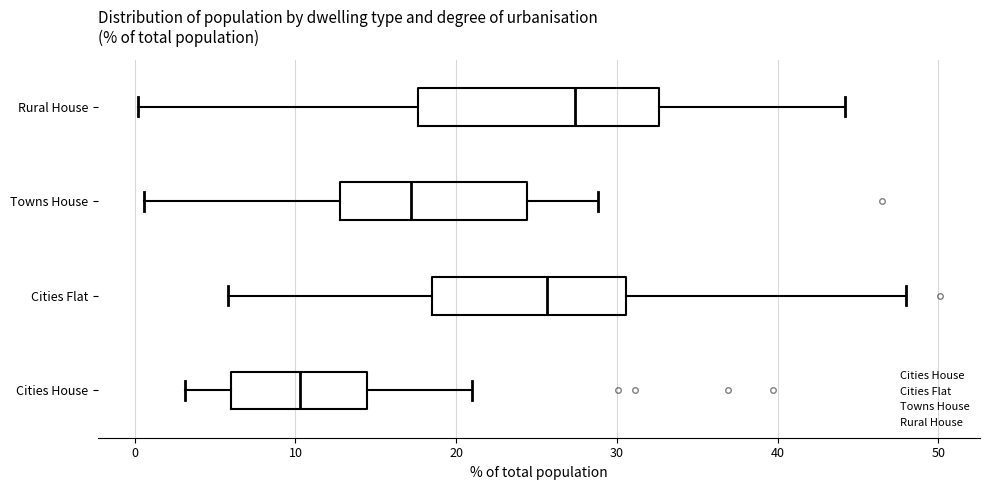

Reading bottom to top, read every box against the x-axis: the position of its median line, the range the box covers, and the ends of its whiskers. The values are not printed on the chart, so give them approximately, as read against the axis.

Cities House: median 10, box 6 to 14, whiskers 3 to 21
Cities Flat: median 26, box 19 to 31, whiskers 6 to 48
Towns House: median 17, box 13 to 24, whiskers 1 to 29
Rural House: median 27, box 18 to 33, whiskers 0 to 44